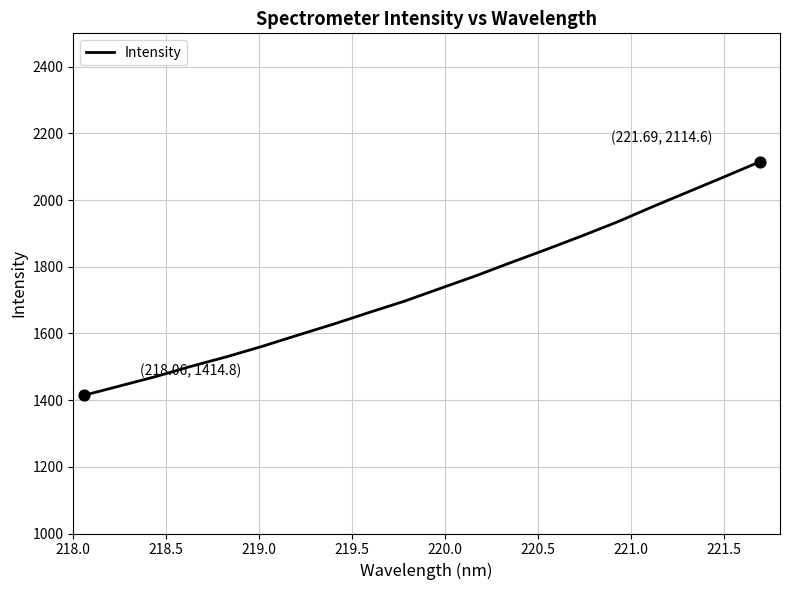

What is the greatest value displayed?

2114.6